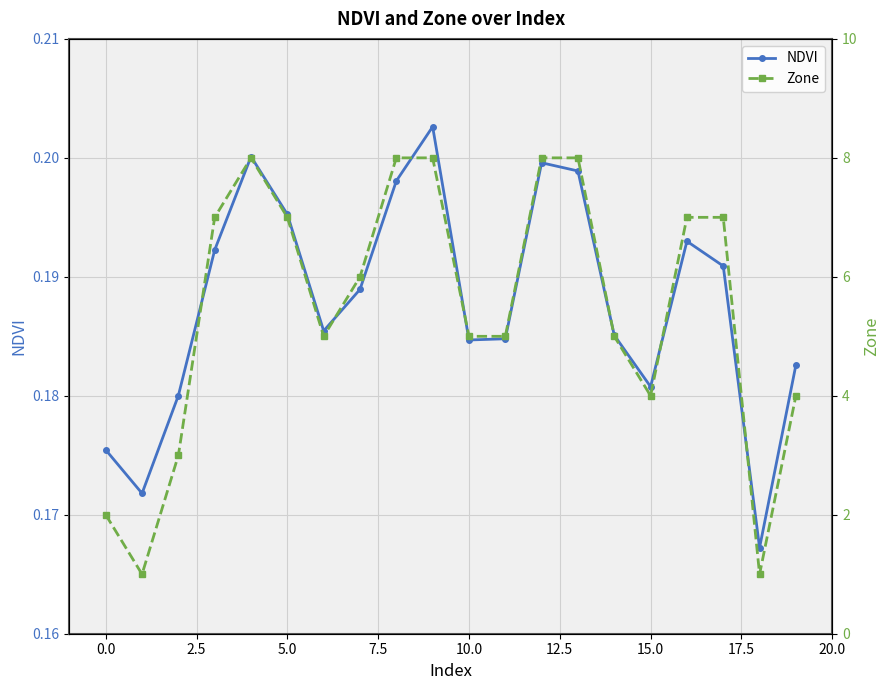

True or false: NDVI has more than 0 points higher than both neighbors.

True